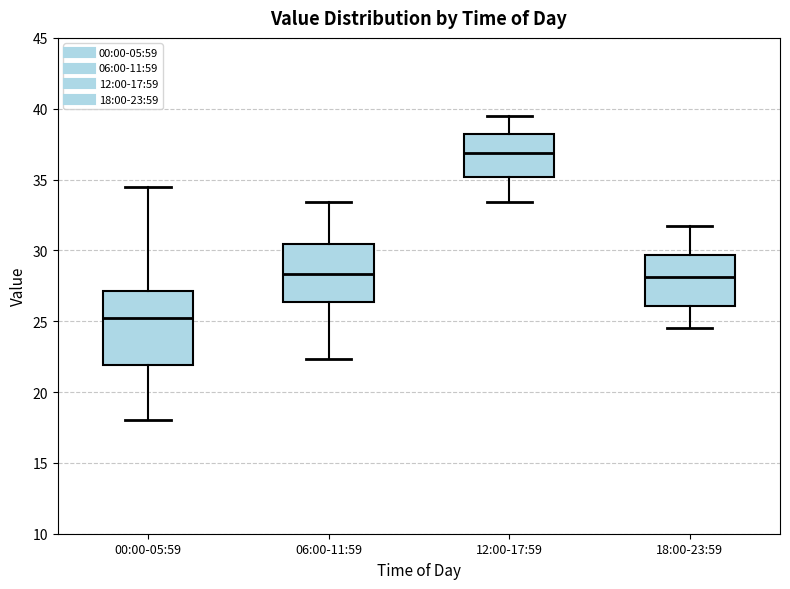

Reading left to right, transcribe this box plot: for each box, give where its median line is, the range the box spans, and where its two whiskers end, as read against the y-axis. The values are not printed on the chart, so give them approximately, as read against the axis.

00:00-05:59: median 25.0, box 22.0 to 27.0, whiskers 18.0 to 34.5
06:00-11:59: median 28.5, box 26.5 to 30.5, whiskers 22.5 to 33.5
12:00-17:59: median 37.0, box 35.0 to 38.0, whiskers 33.5 to 39.5
18:00-23:59: median 28.0, box 26.0 to 29.5, whiskers 24.5 to 31.5